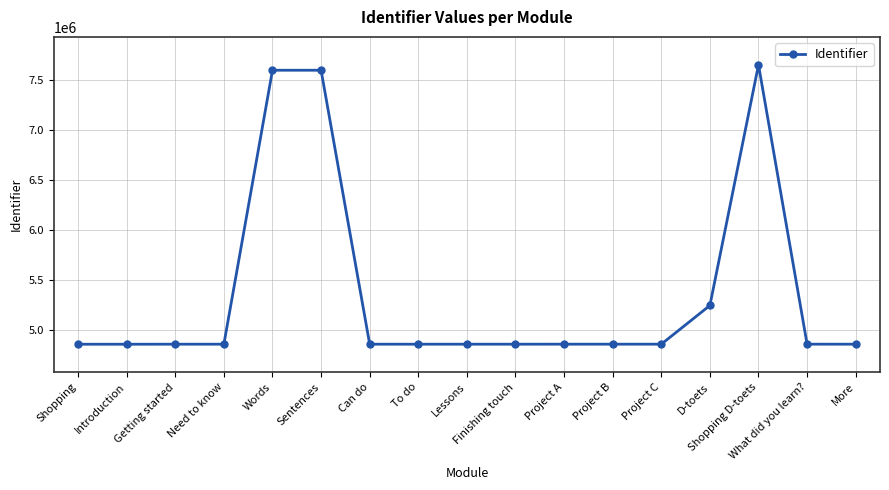

How many distinct data groups are displayed?

1